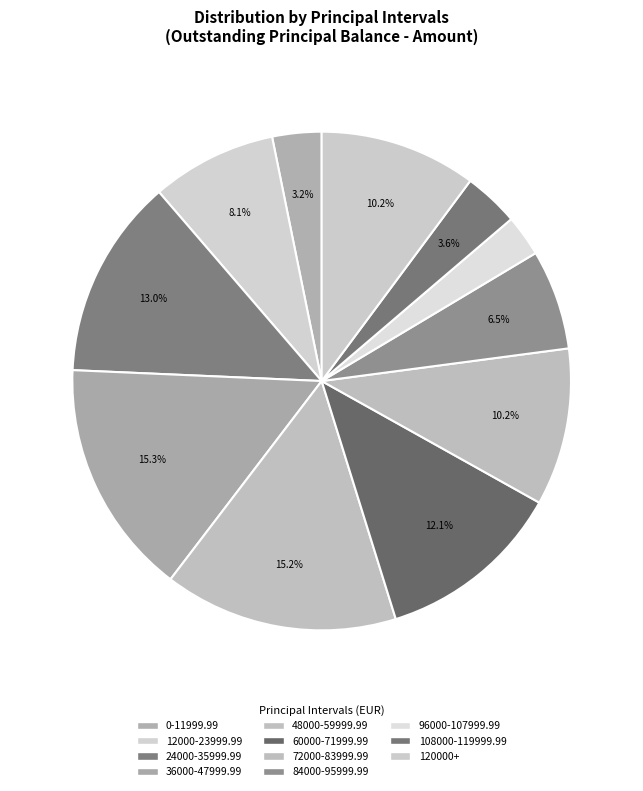

Count the number of slices in the pie.

11